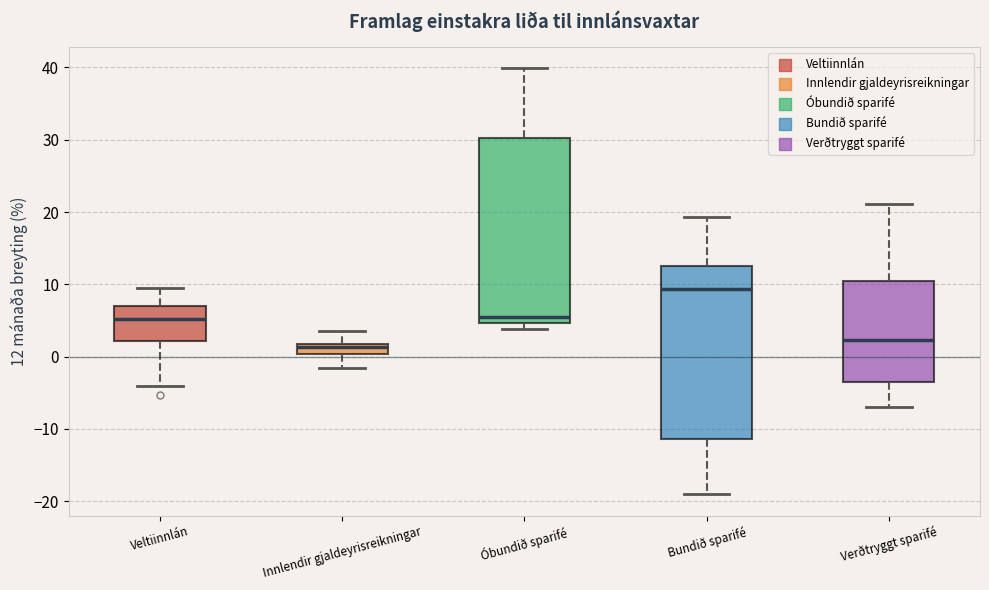

Which box has the highest median line?

Bundið sparifé